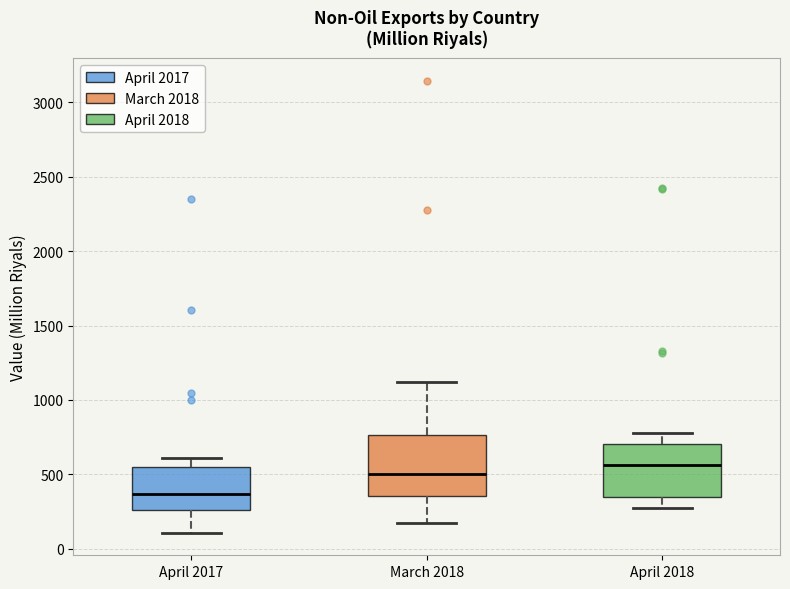

Where does the upper whisker of the box for March 2018 end on the y-axis? The values are not printed on the chart, so give them approximately, as read against the axis.

1100